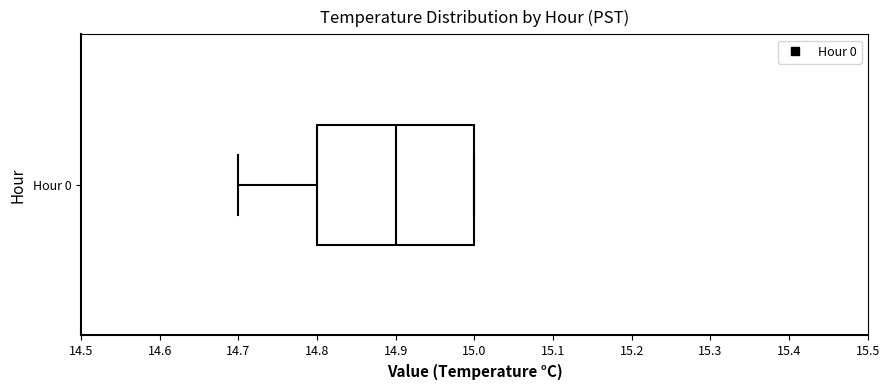

Read this box plot against the x-axis: the position of the median line, the range covered by the box, and the ends of both whiskers. The values are not printed on the chart, so give them approximately, as read against the axis.

median 14.9, box 14.8 to 15.0, whiskers 14.7 to 15.0